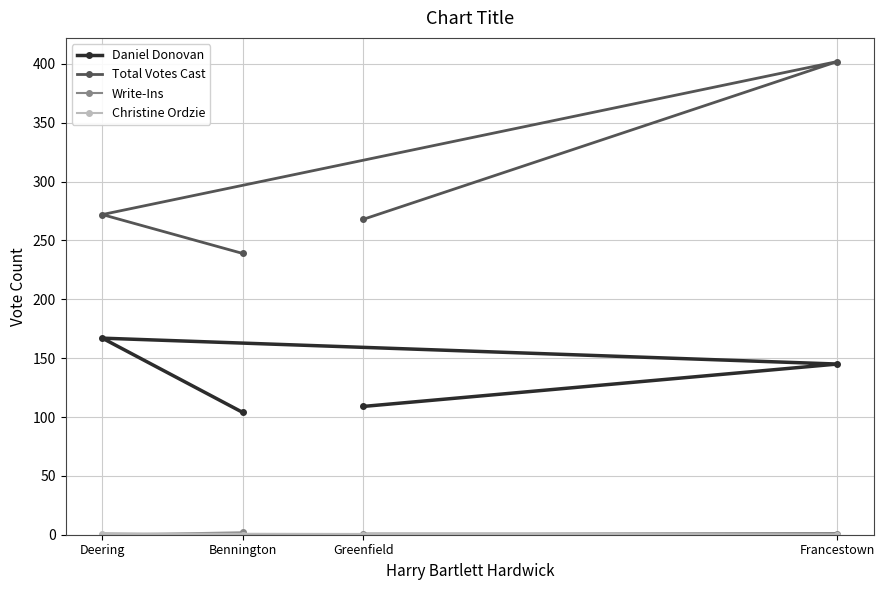

True or false: Write-Ins has a value of 1 at Greenfield.

True